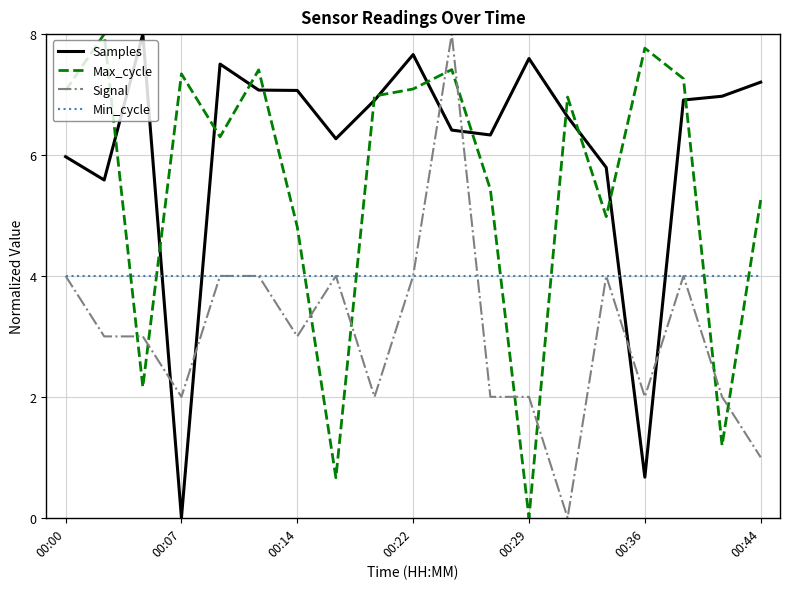

Rank the series by their average value, from highest to lowest.

Samples, Max_cycle, Min_cycle, Signal